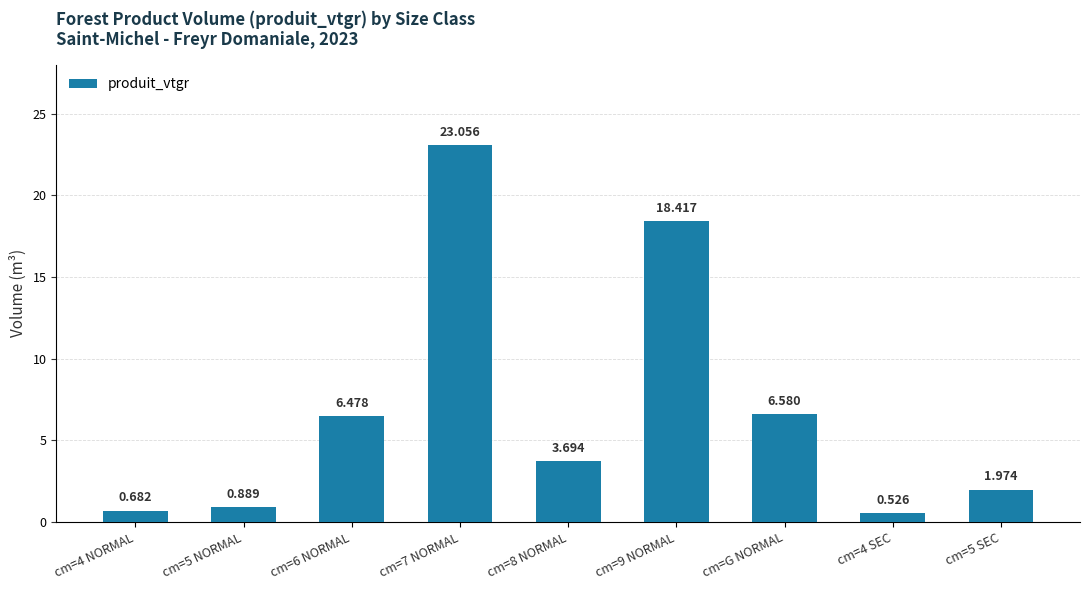

Count the number of categories in the chart.

9